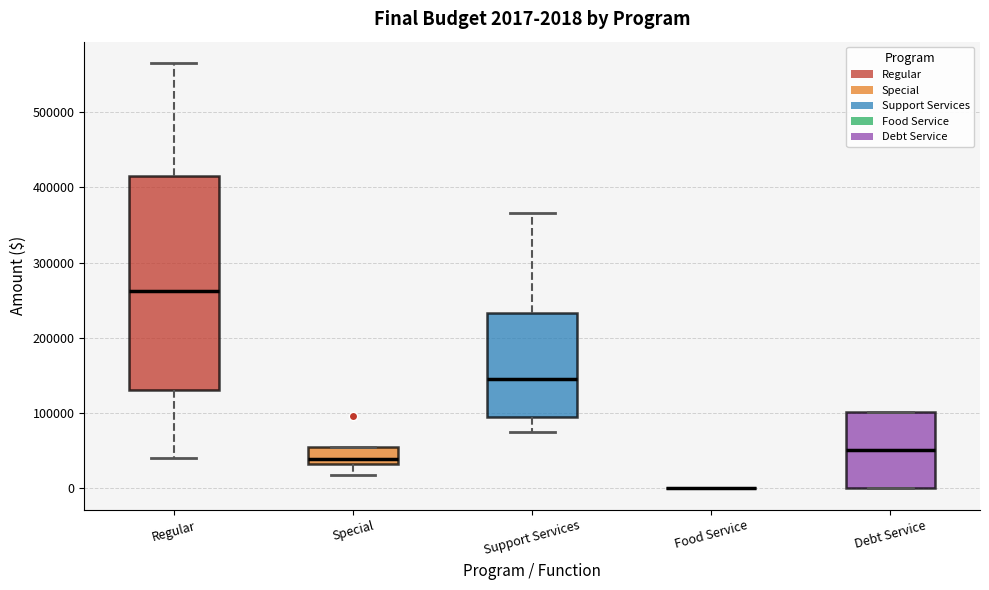

Which box is the tallest, from its lower edge to its upper edge?

Regular